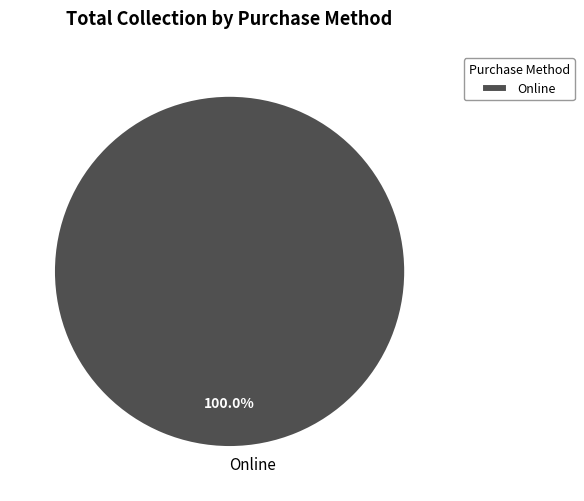

How many slices are in this pie chart?

1